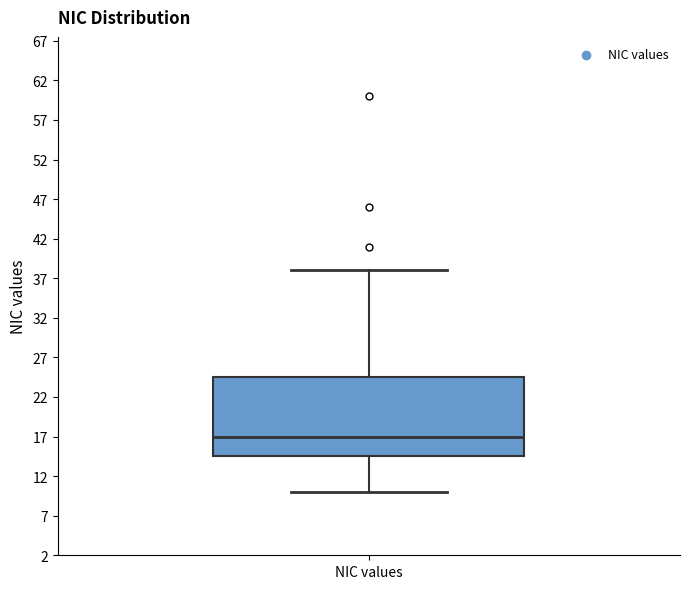

Where is the upper edge of the box for NIC values on the y-axis? The values are not printed on the chart, so give them approximately, as read against the axis.

24.5